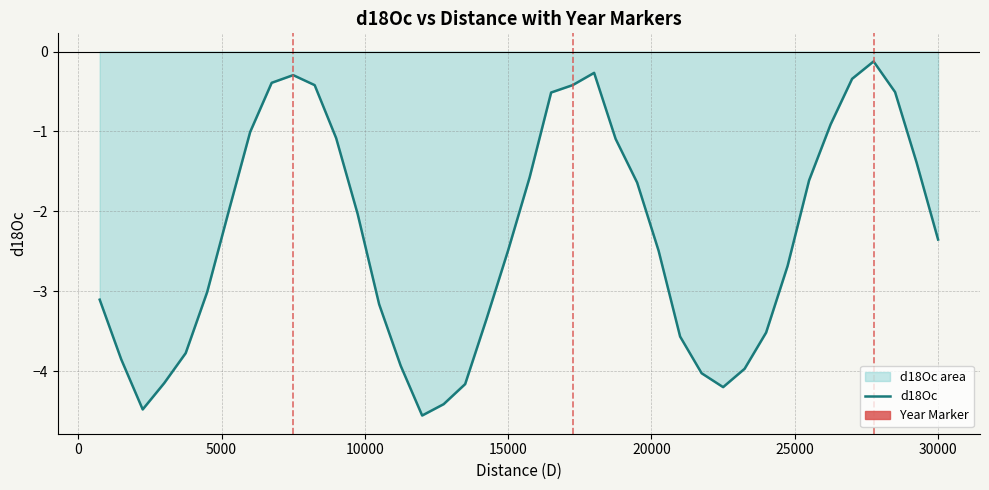

The chart shows a value of -4.2 at 15000. True or false?

False